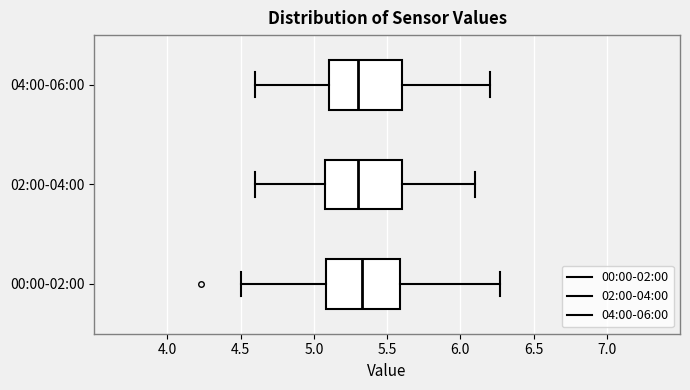

Where is the left edge of the box for 00:00-02:00 on the x-axis? The values are not printed on the chart, so give them approximately, as read against the axis.

5.10